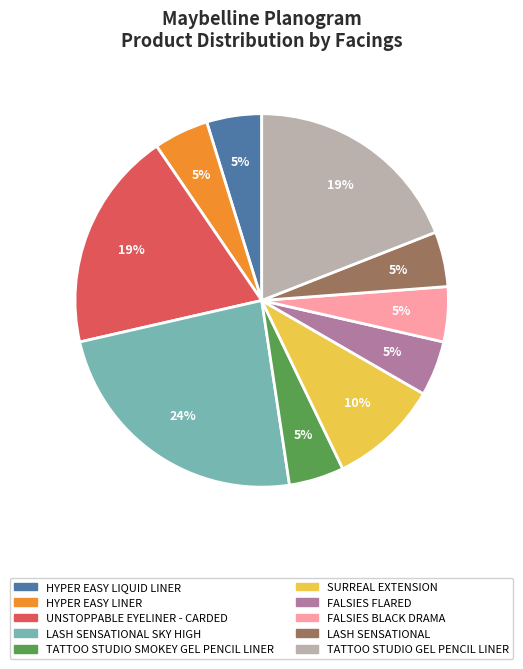

How many segments does this pie chart have?

10